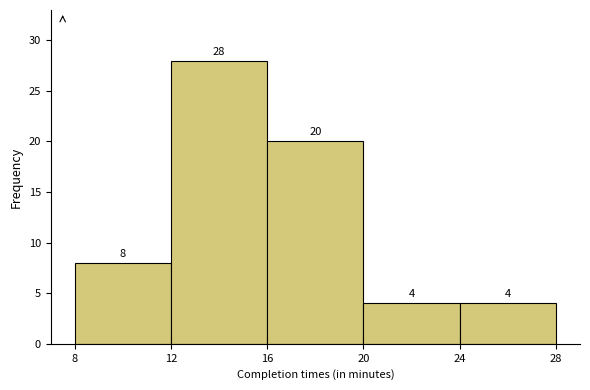

What is the height of the bar covering 16 to 20 on the x-axis?

20